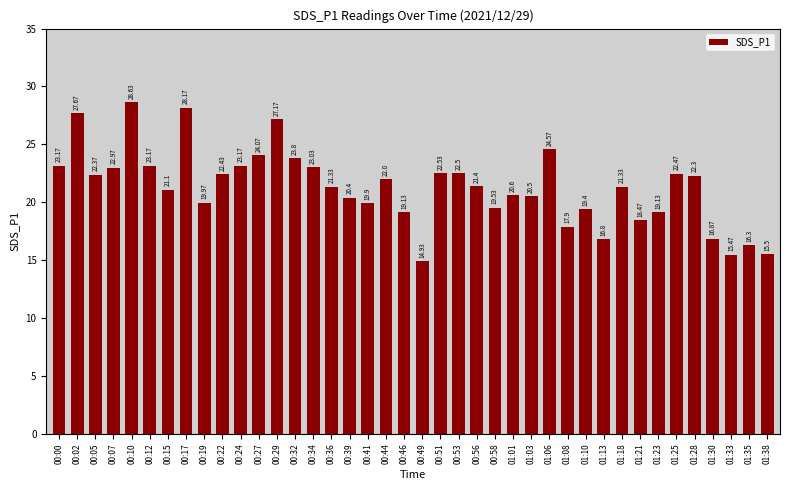

Does the chart contain stacked bars?

No